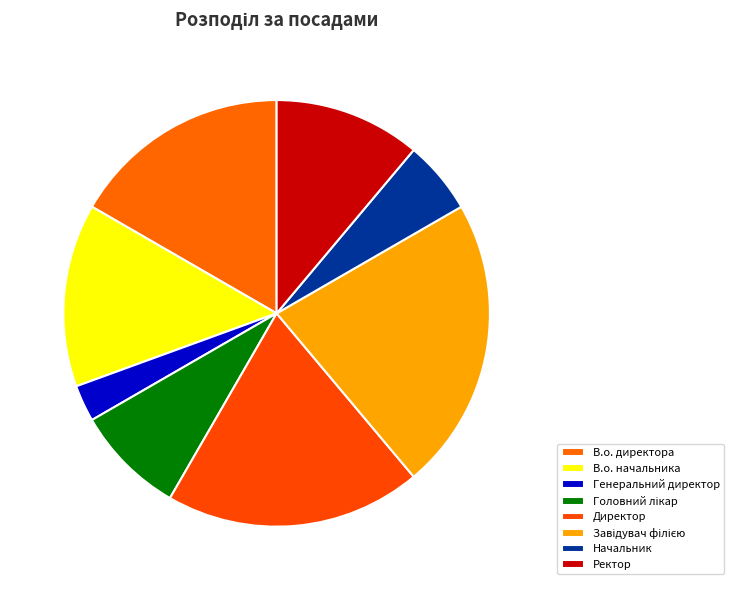

Does Ректор represent more than half of the total?

No